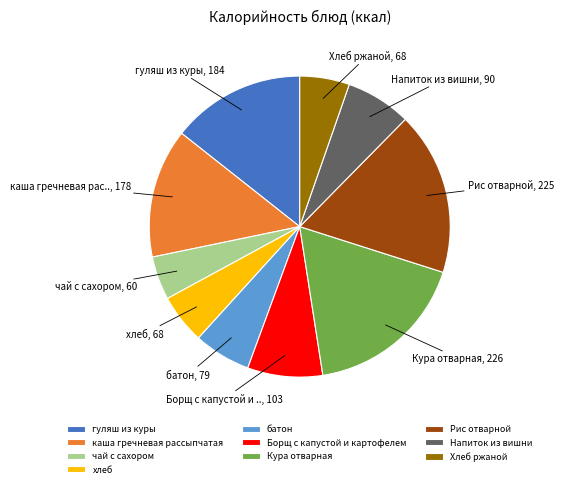

How many segments does this pie chart have?

10